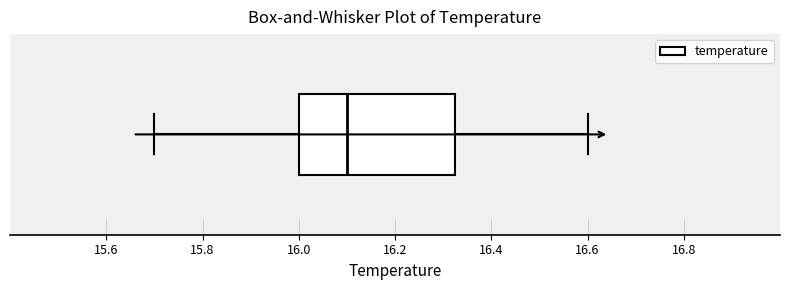

Transcribe this box plot: give where the median line is, the range the box spans, and where the two whiskers end, as read against the x-axis. The values are not printed on the chart, so give them approximately, as read against the axis.

median 16.10, box 16.00 to 16.32, whiskers 15.70 to 16.60